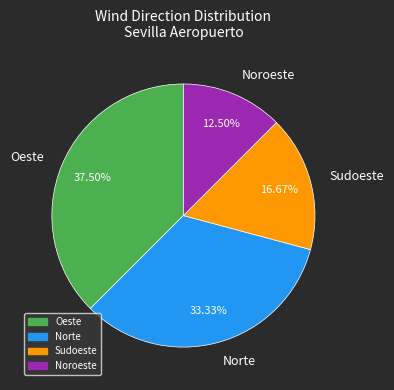

Rank the categories by value from lowest to highest.

Noroeste, Sudoeste, Norte, Oeste